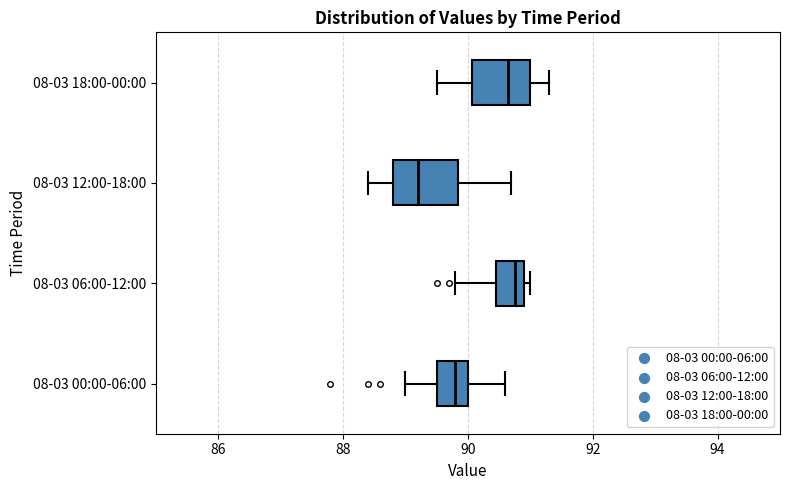

Where is the right edge of the box for 08-03 06:00-12:00 on the x-axis? The values are not printed on the chart, so give them approximately, as read against the axis.

91.0